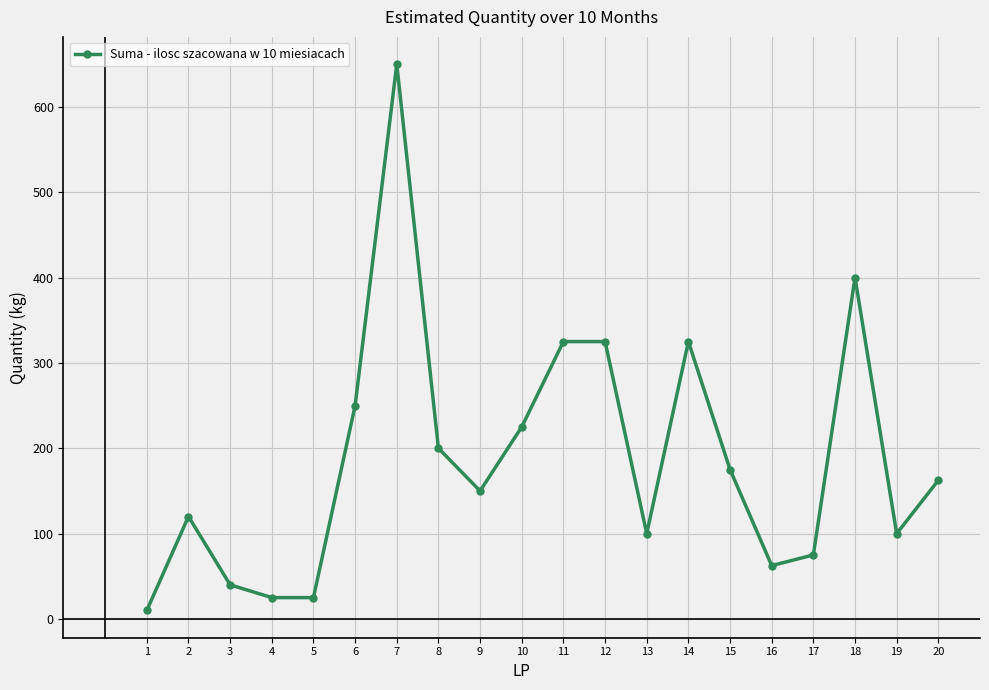

What is the sum of all values?

3745.0